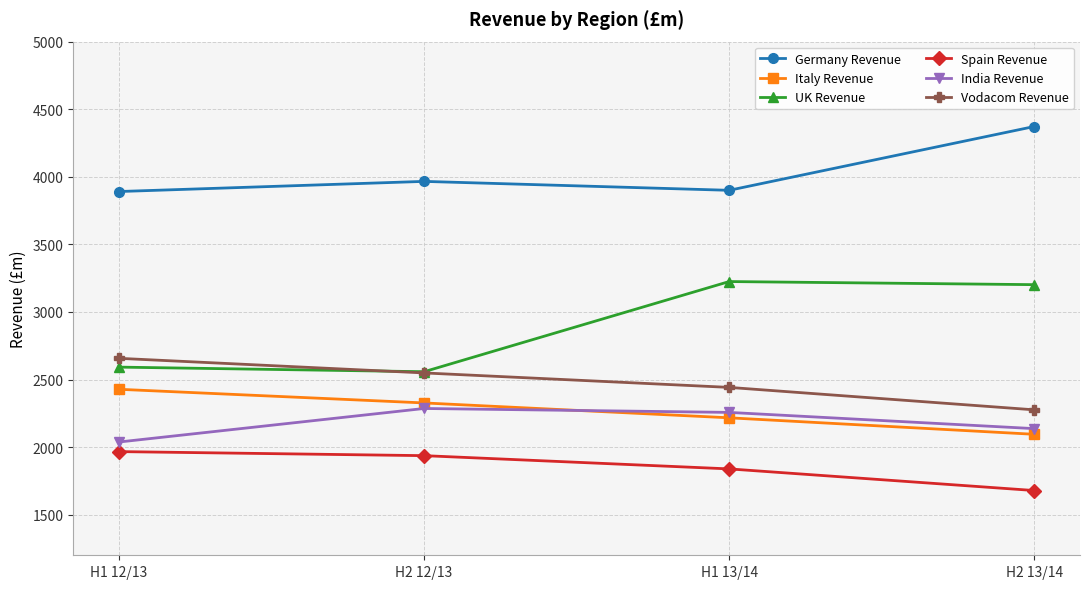

What is the difference between the maximum and minimum values in the Spain Revenue series?

288